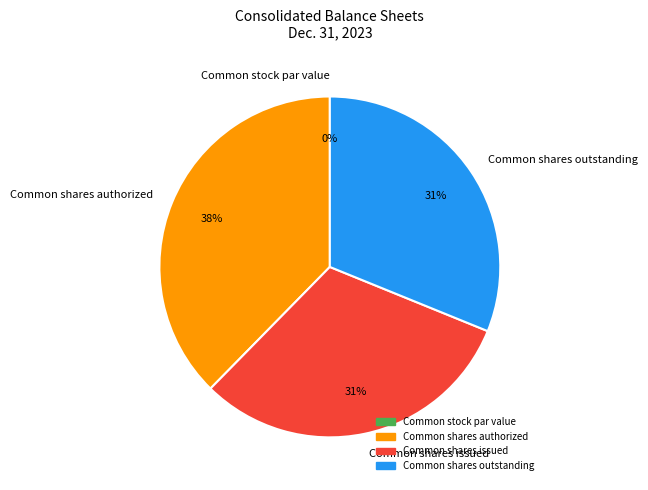

To the nearest percent, what is the combined percentage of Common stock par value and Common shares authorized?

38%